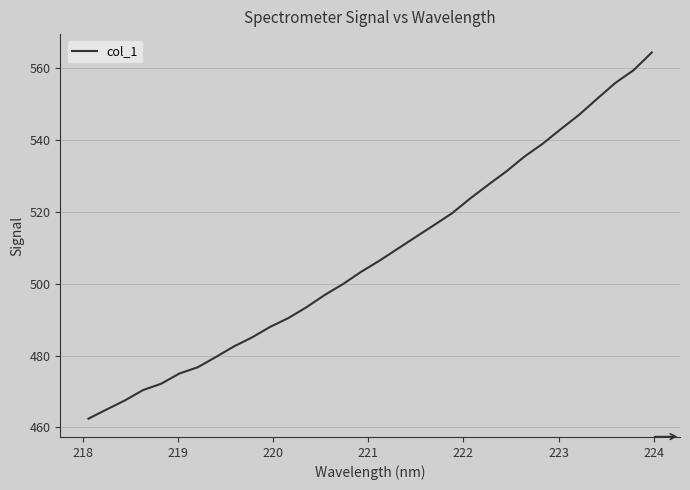

What is the maximum value shown in the chart?

564.4